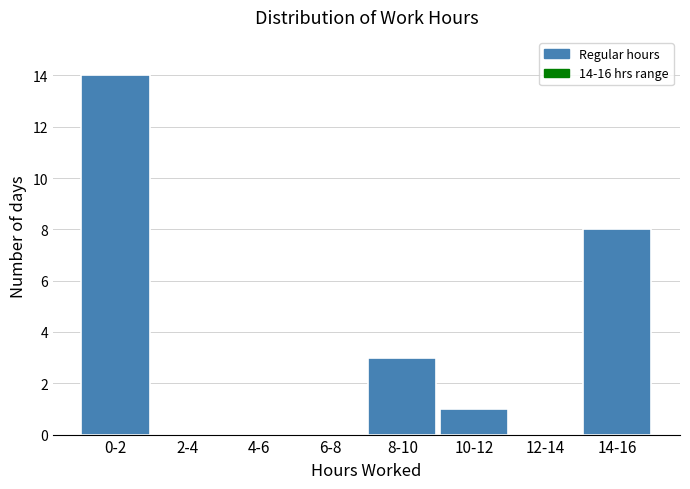

Reading left to right, transcribe all the data shown in this chart.

0-2=14	2-4=0	4-6=0	6-8=0	8-10=3	10-12=1	12-14=0	14-16=8